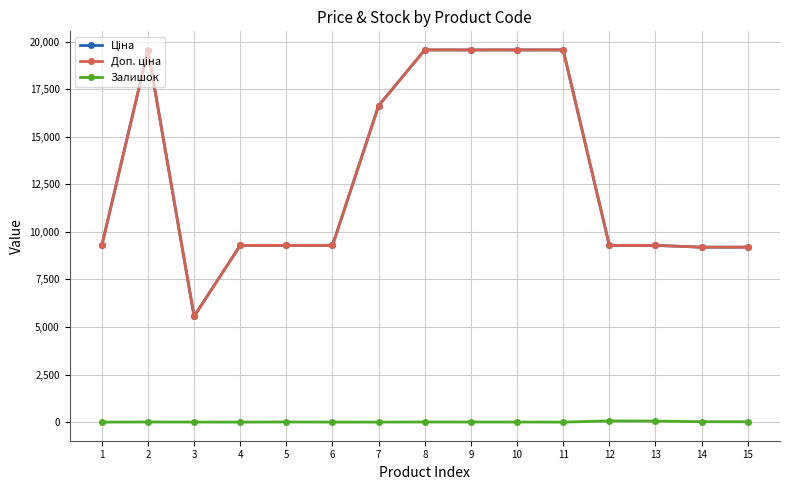

Does the chart have visible grid lines?

Yes